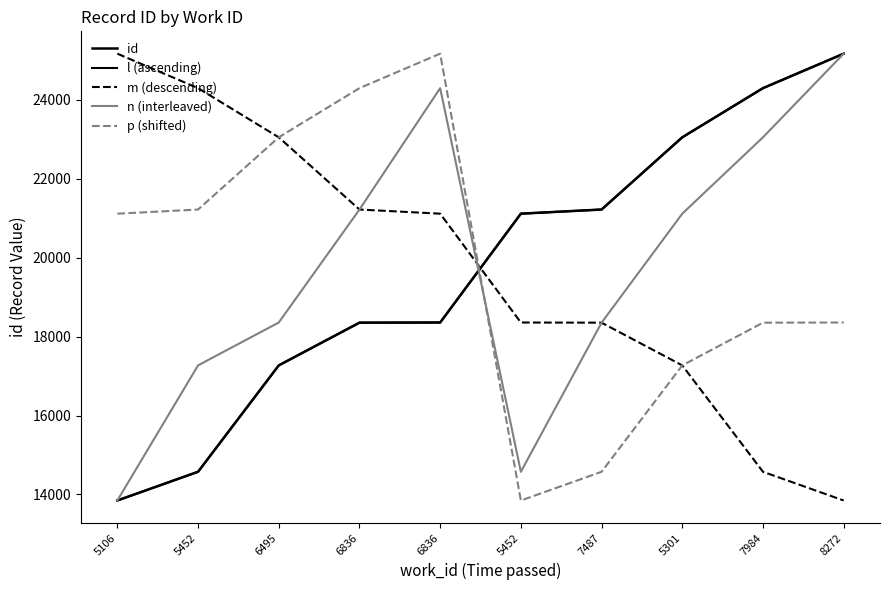

After their last crossing, which series has the higher values: p (shifted) or id?

id